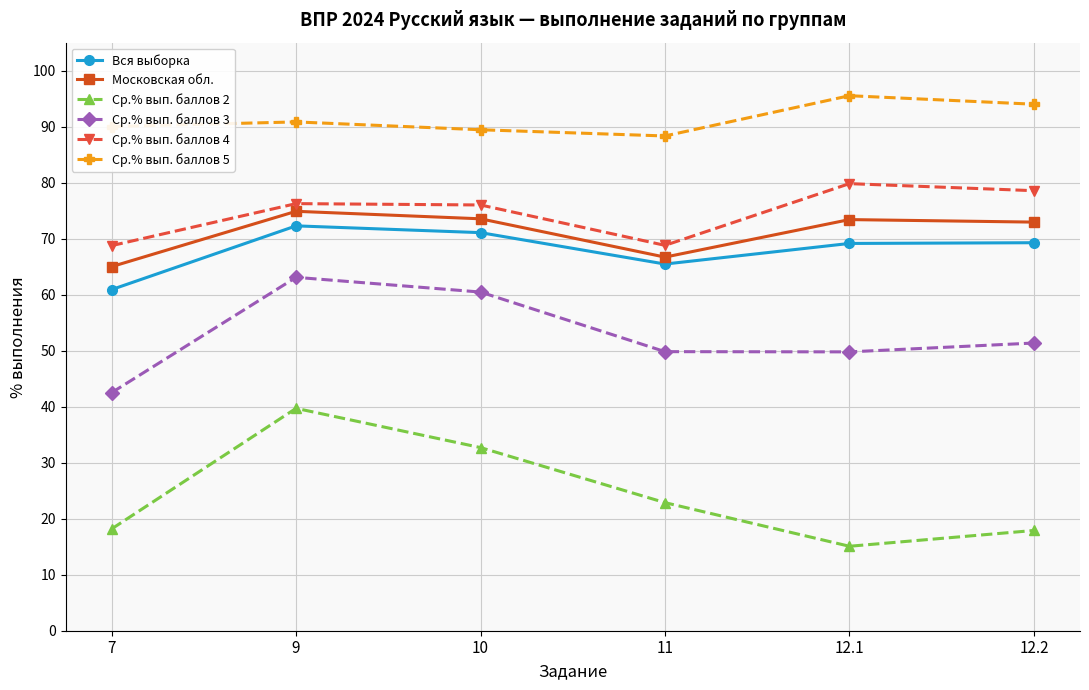

What is the difference between the highest and lowest values at 12.2?

76.1